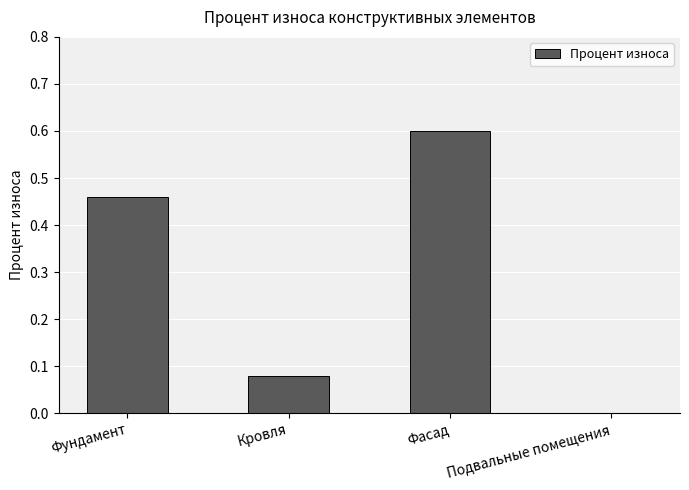

True or false: the data shows 0.4 at Подвальные помещения.

False